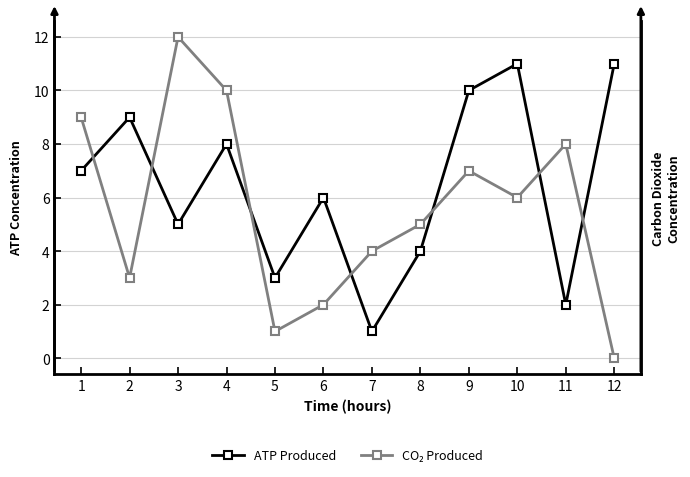

How many data points in CO₂ Produced are less than 6?

6